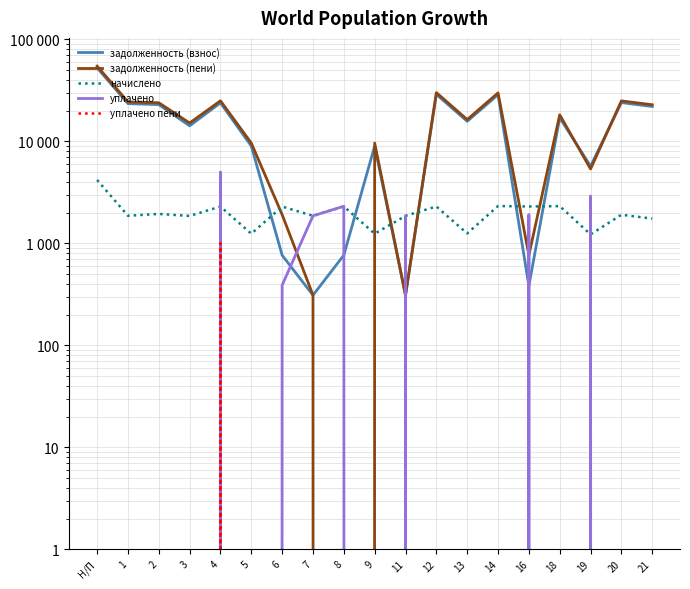

Read the задолженность (пени) value at 13.

16316.2